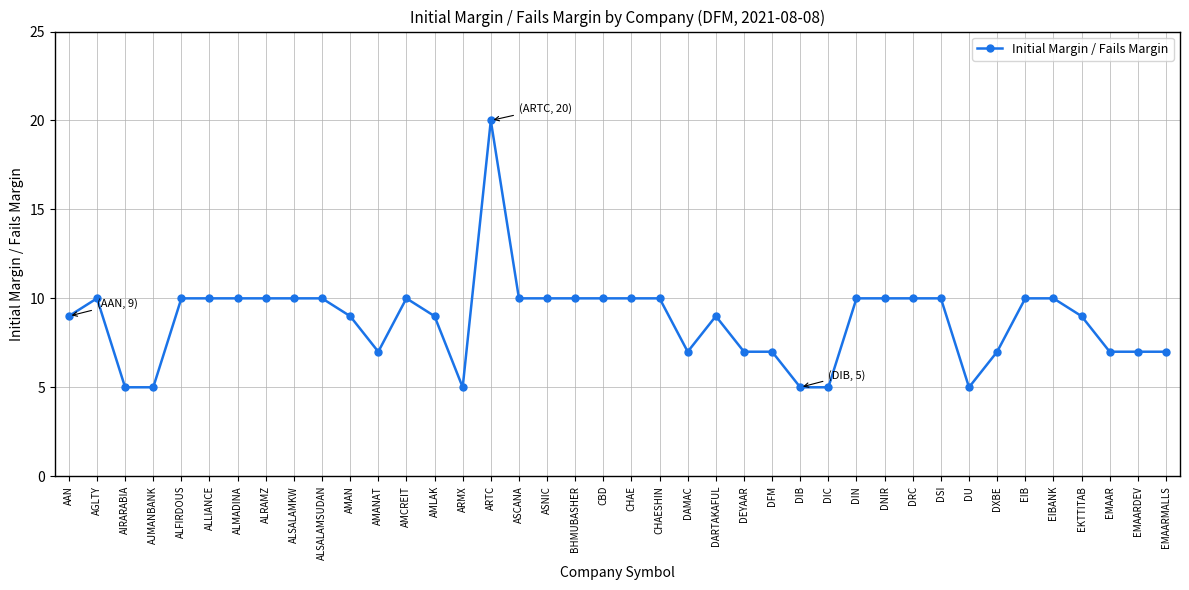

What is the ratio of the value at AAN to the value at ALRAMZ?

0.9